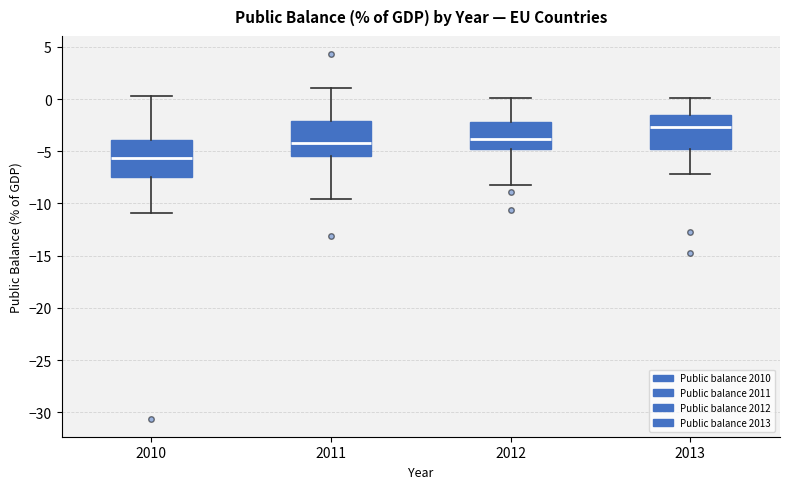

Reading left to right, transcribe this box plot: for each box, give where its median line is, the range the box spans, and where its two whiskers end, as read against the y-axis. The values are not printed on the chart, so give them approximately, as read against the axis.

2010: median -5.5, box -7.5 to -4.0, whiskers -11.0 to 0.5
2011: median -4.0, box -5.5 to -2.0, whiskers -9.5 to 1.0
2012: median -4.0, box -5.0 to -2.0, whiskers -8.0 to 0.0
2013: median -2.5, box -4.5 to -1.5, whiskers -7.0 to 0.0